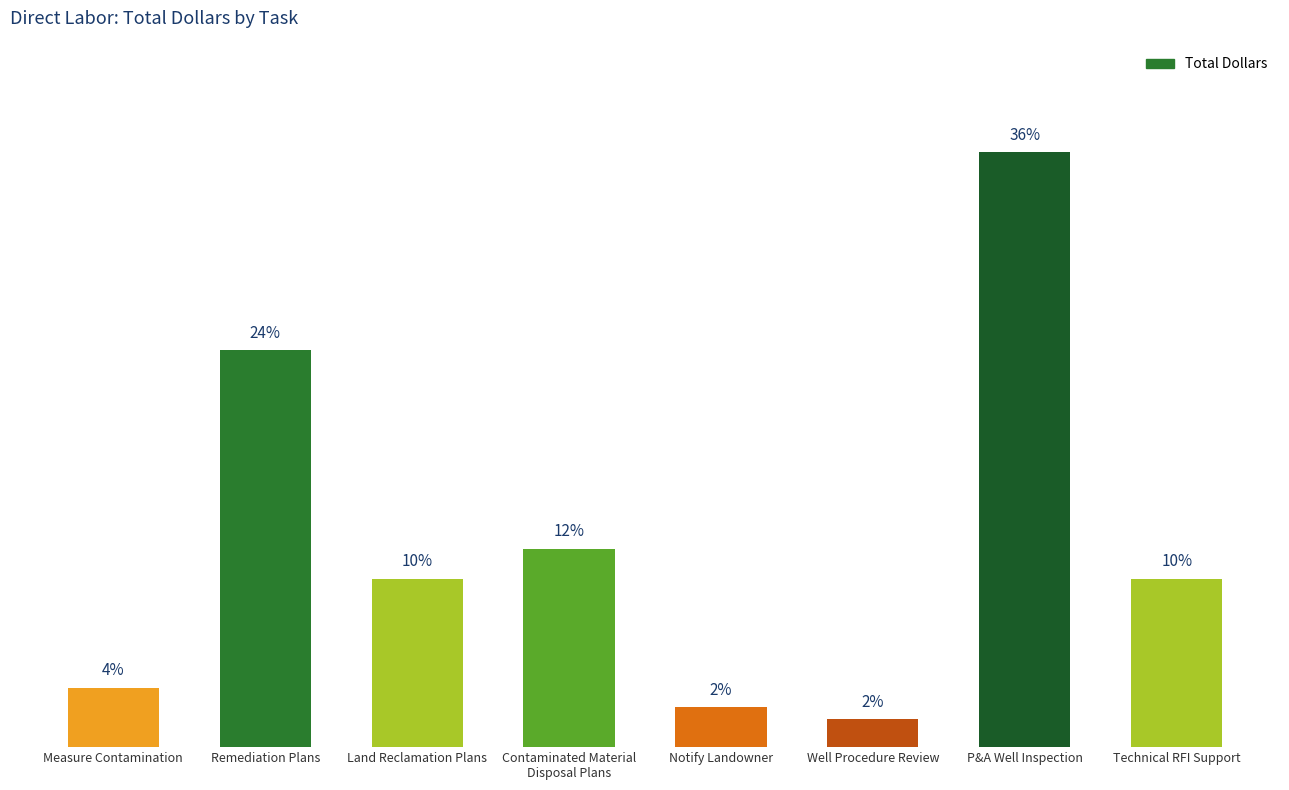

What is the sum of all values?

834000